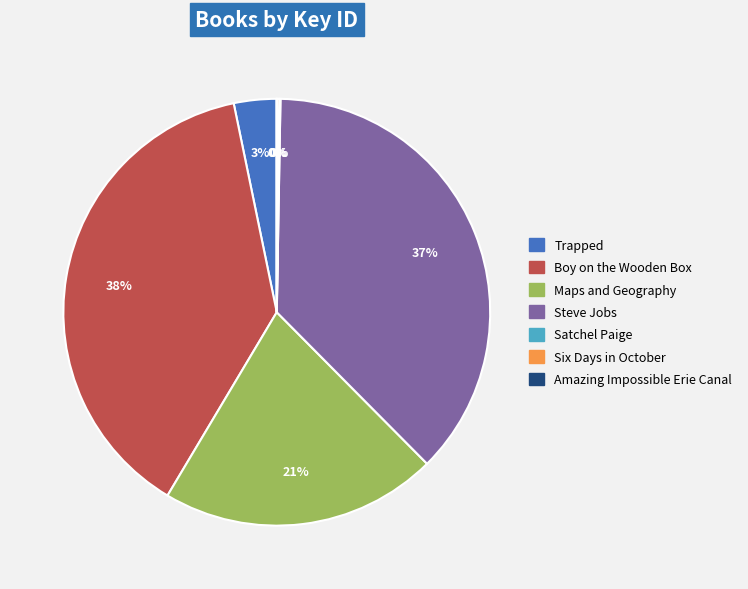

What percentage is the Steve Jobs slice, to the nearest percent?

37%